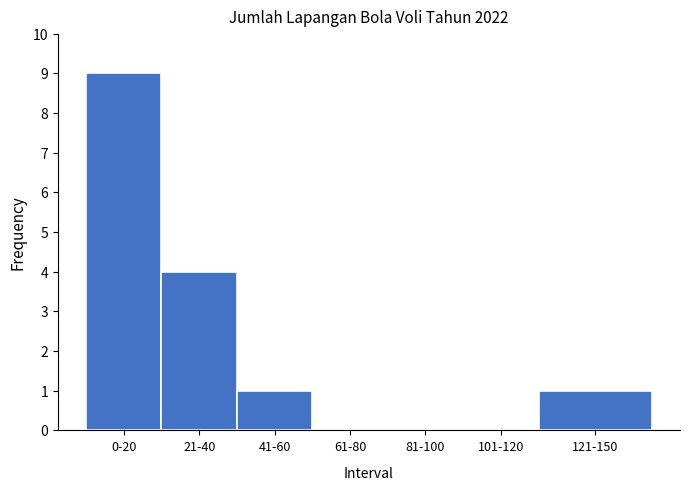

Reading left to right, list all the values displayed in this chart.

0-20=9	21-40=4	41-60=1	61-80=0	81-100=0	101-120=0	121-150=1